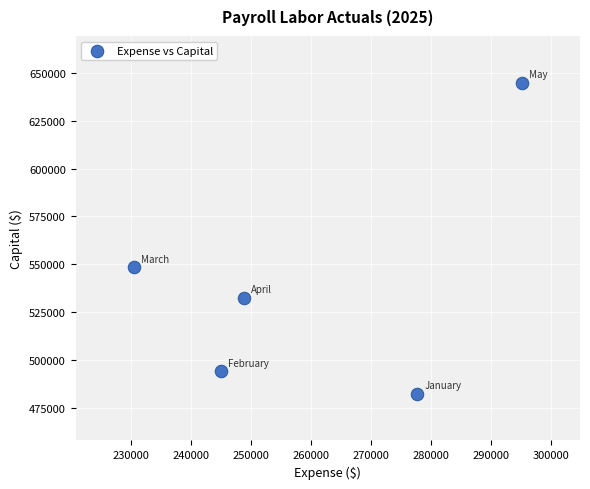

What Y value in the scatter plot is closest to 563641?

548392.6